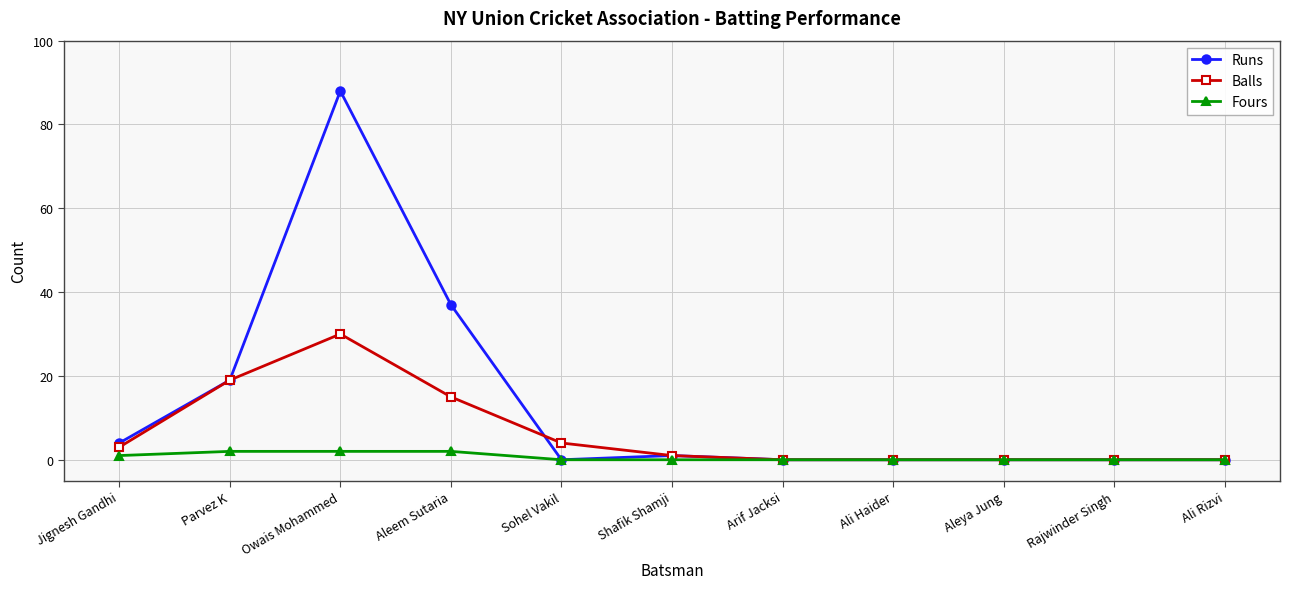

What is the difference between the maximum and second lowest values in the Runs series?

88